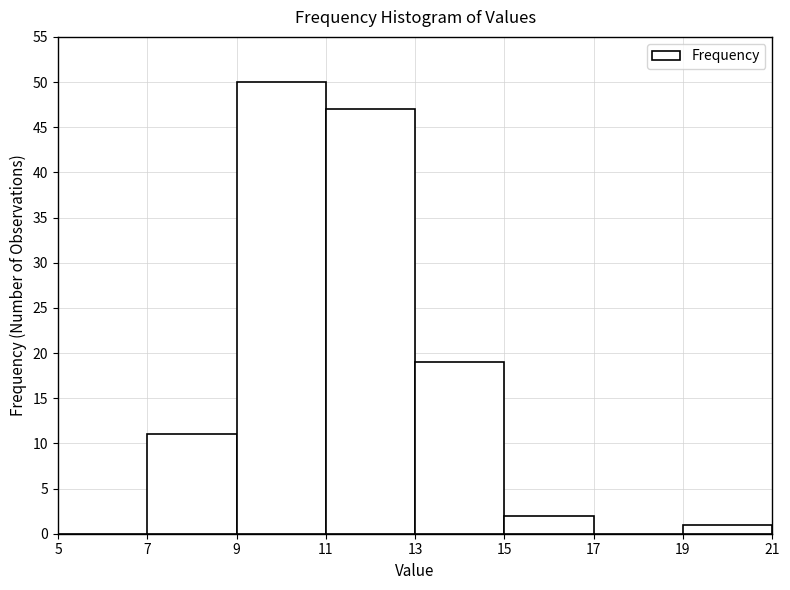

How tall is the bar that spans 19 to 21 on the x-axis? The values are not printed on the chart, so give them approximately, as read against the axis.

1